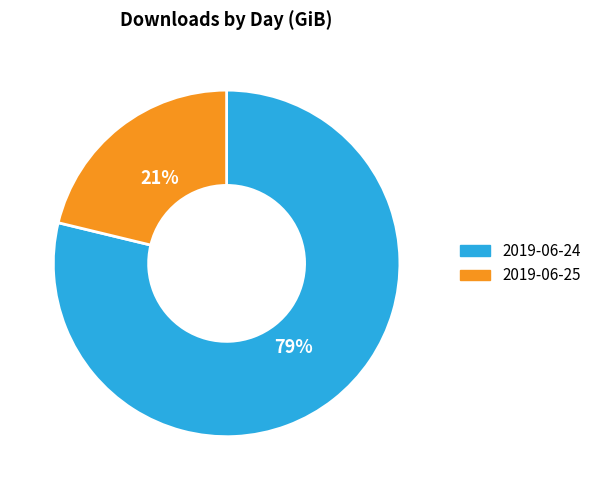

Combined, do 2019-06-24 and 2019-06-25 account for over 50%?

Yes